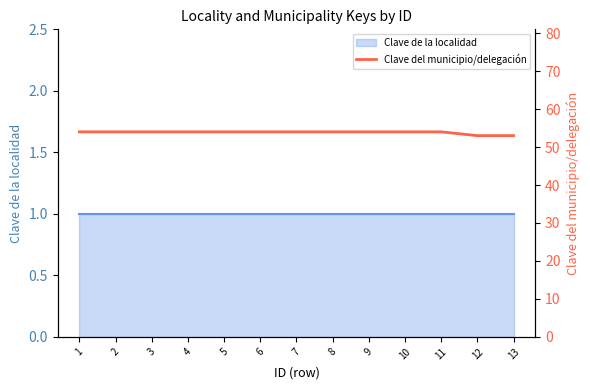

Reading left to right, extract all data points from this chart.

54	54	54	54	54	54	54	54	54	54	54	53	53